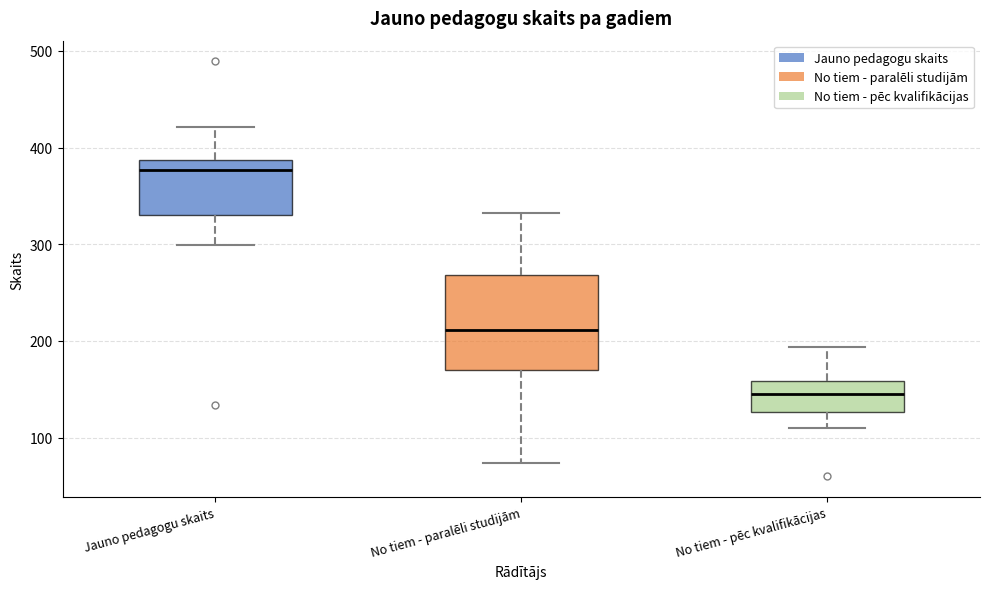

Comparing the boxes themselves (not the whiskers), which one is the tallest?

No tiem - paralēli studijām